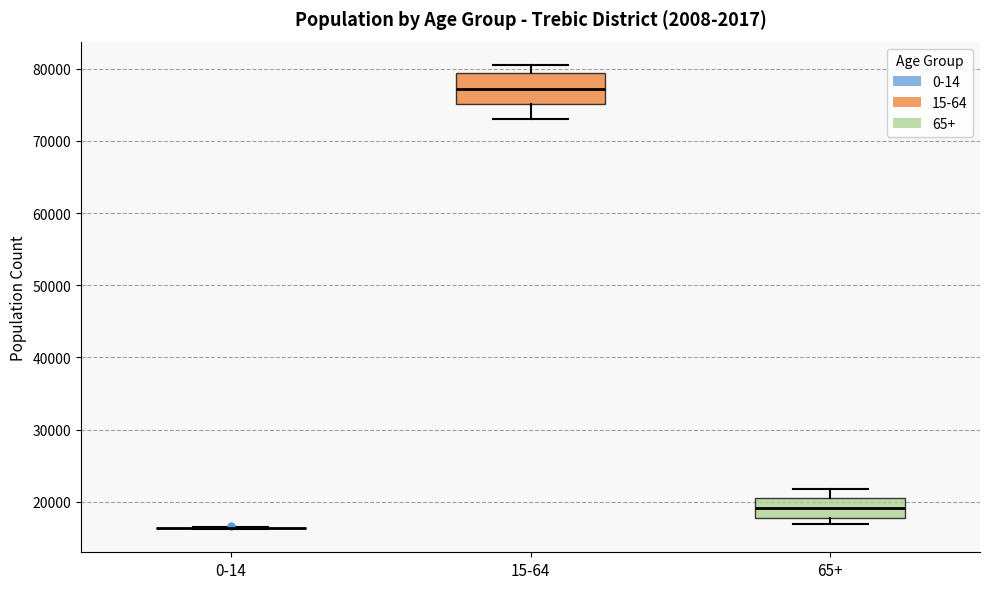

Reading left to right, transcribe this box plot: for each box, give where its median line is, the range the box spans, and where its two whiskers end, as read against the y-axis. The values are not printed on the chart, so give them approximately, as read against the axis.

0-14: box collapsed to a line at 16000, whiskers 16000 to 17000
15-64: median 77000, box 75000 to 79000, whiskers 73000 to 81000
65+: median 19000, box 18000 to 20000, whiskers 17000 to 22000